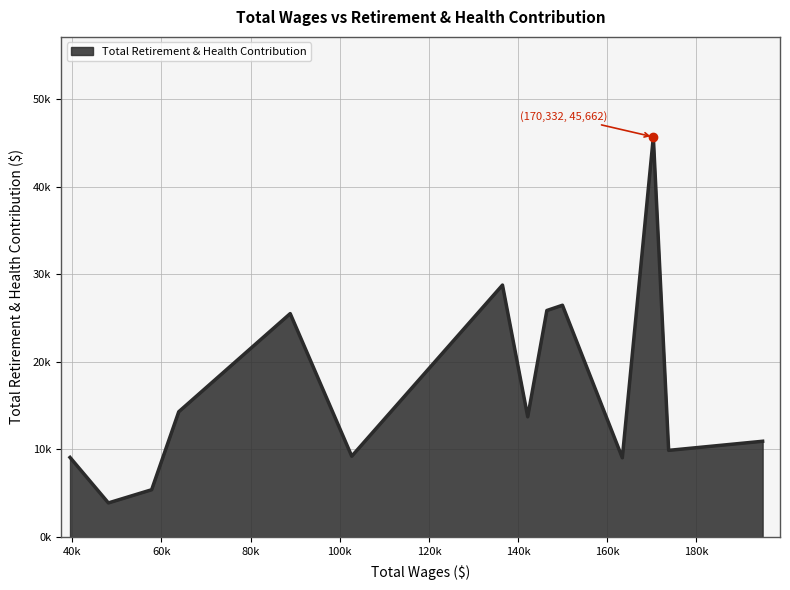

Does the chart display data point markers on the line(s)?

No